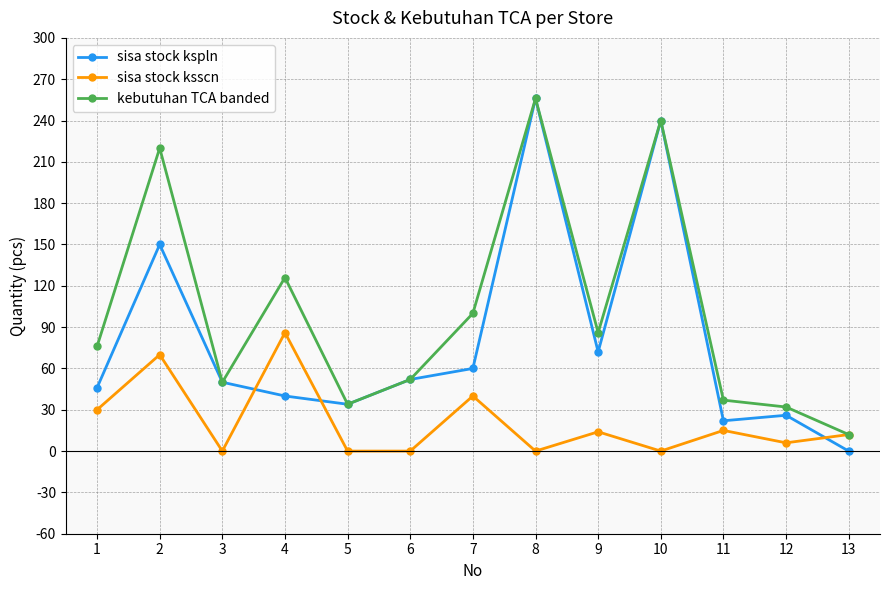

Count the number of data series in this chart.

3